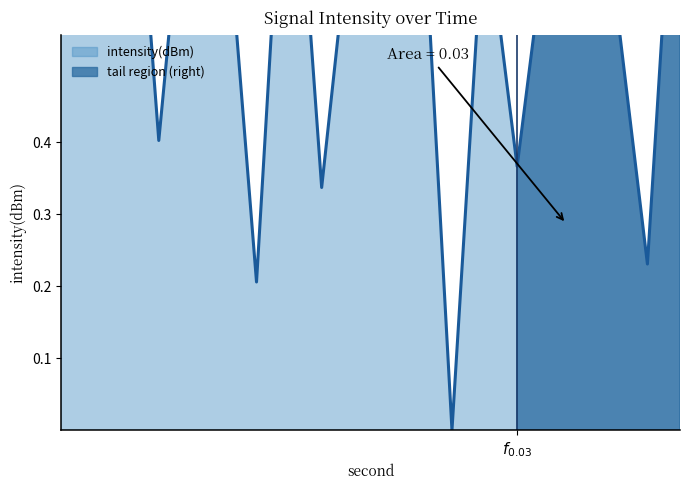

Does the chart have visible grid lines?

No